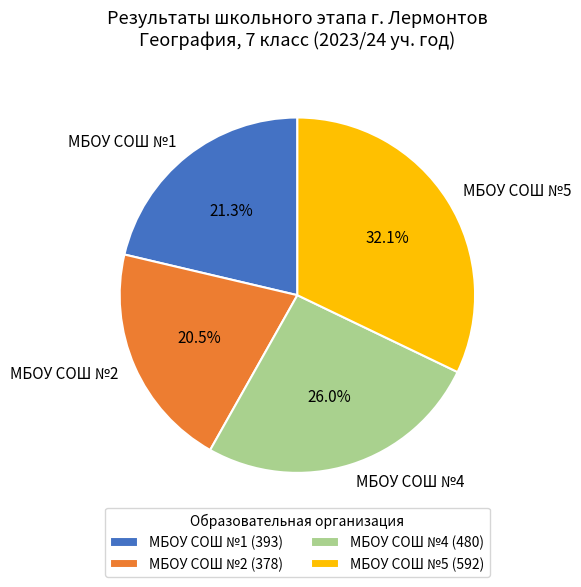

Is there a majority slice in this chart?

No